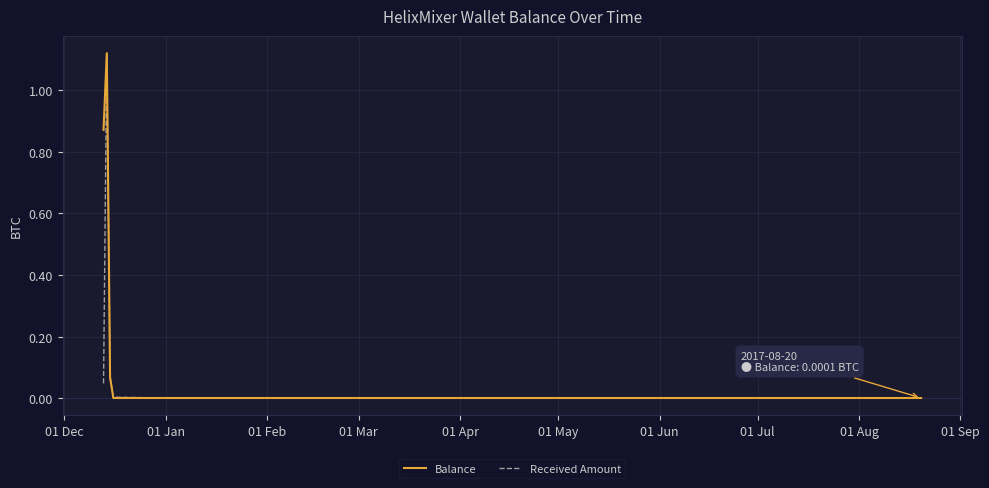

Which series has the largest total across all categories?

Balance